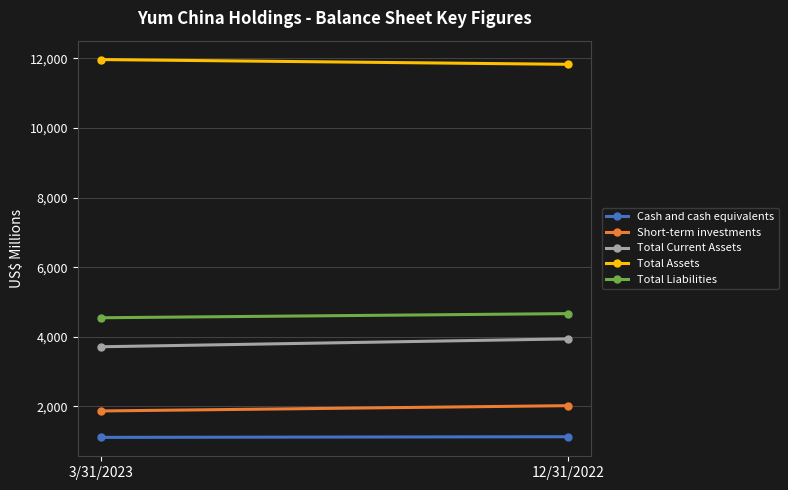

The value of Total Current Assets at 12/31/2022 is 5551. True or false?

False